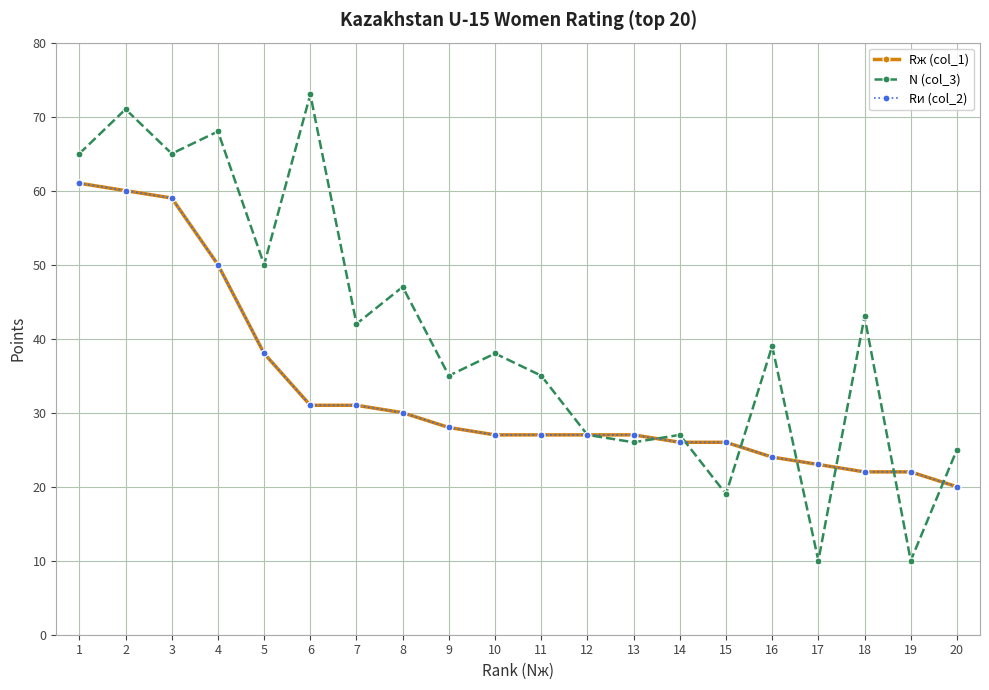

At how many categories does at least one series exceed 49?

6